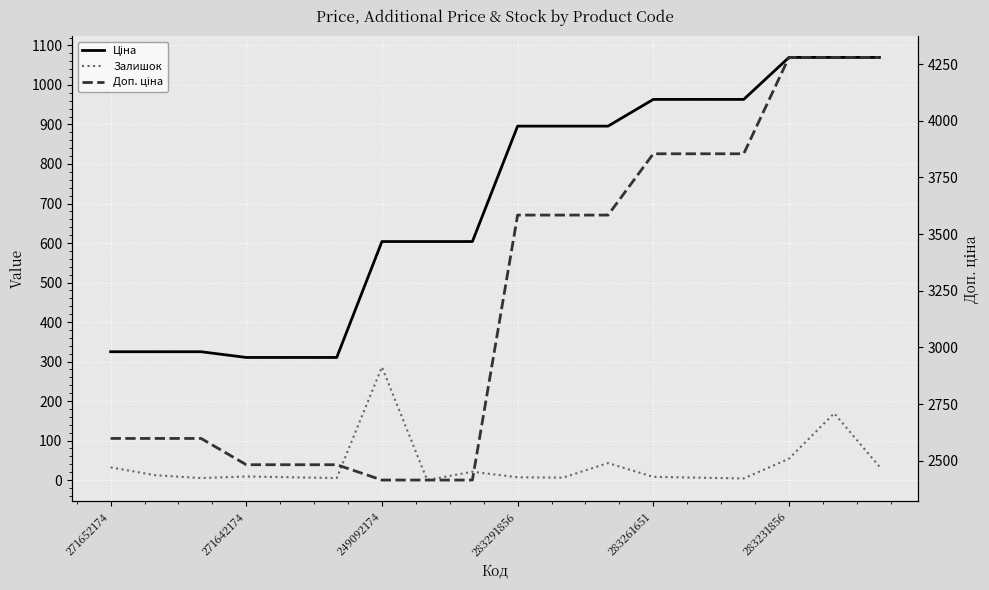

True or false: Ціна and Доп. ціна cross at least once.

False